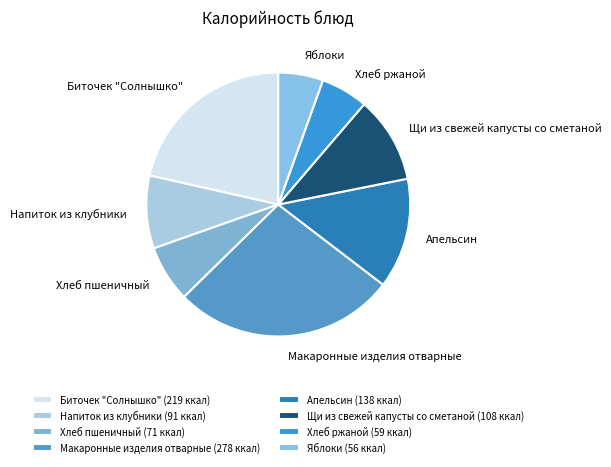

Count the number of slices in the pie.

8